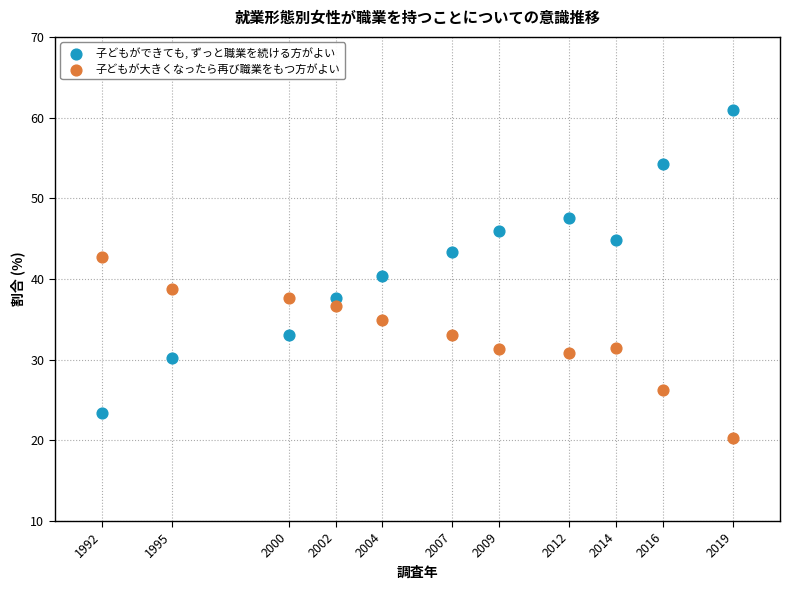

Which series reaches the maximum Y coordinate?

子どもができても, ずっと職業を続ける方がよい